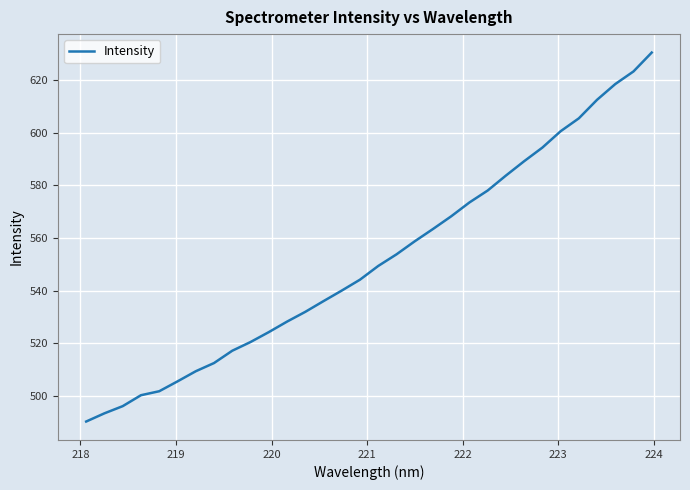

What is the difference between the maximum and minimum values?

140.1